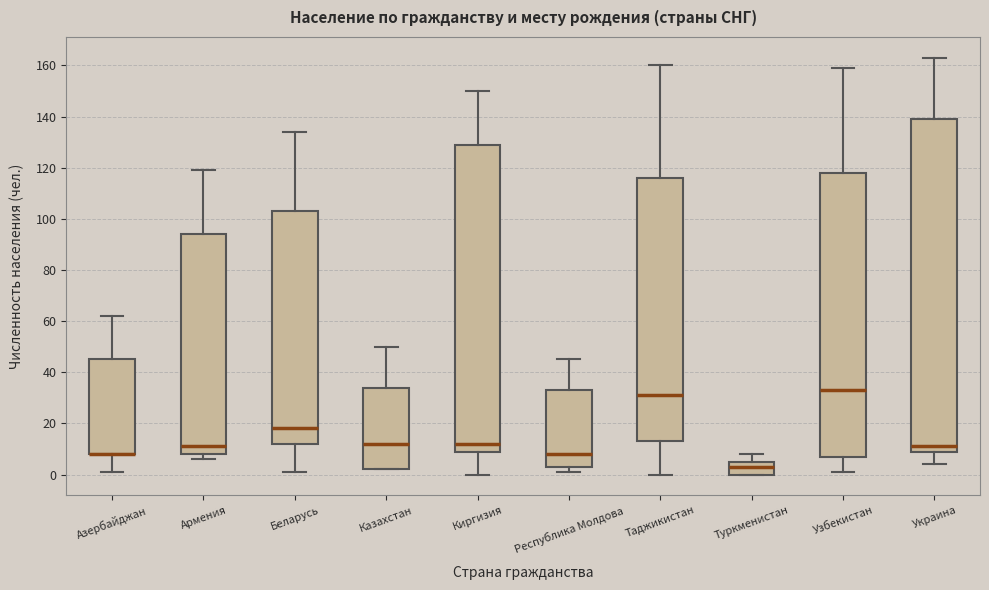

Reading left to right, read every box against the y-axis: the position of its median line, the range the box covers, and the ends of its whiskers. The values are not printed on the chart, so give them approximately, as read against the axis.

Азербайджан: median 8 (drawn on the box's lower edge), box 8 to 46, whiskers 2 to 62
Армения: median 12, box 8 to 94, whiskers 6 to 120
Беларусь: median 18, box 12 to 104, whiskers 2 to 134
Казахстан: median 12, box 2 to 34, whiskers 2 to 50
Киргизия: median 12, box 10 to 130, whiskers 0 to 150
Республика Молдова: median 8, box 4 to 34, whiskers 2 to 46
Таджикистан: median 32, box 14 to 116, whiskers 0 to 160
Туркменистан: median 4, box 0 to 6, whiskers 0 to 8
Узбекистан: median 34, box 8 to 118, whiskers 2 to 160
Украина: median 12, box 10 to 140, whiskers 4 to 164